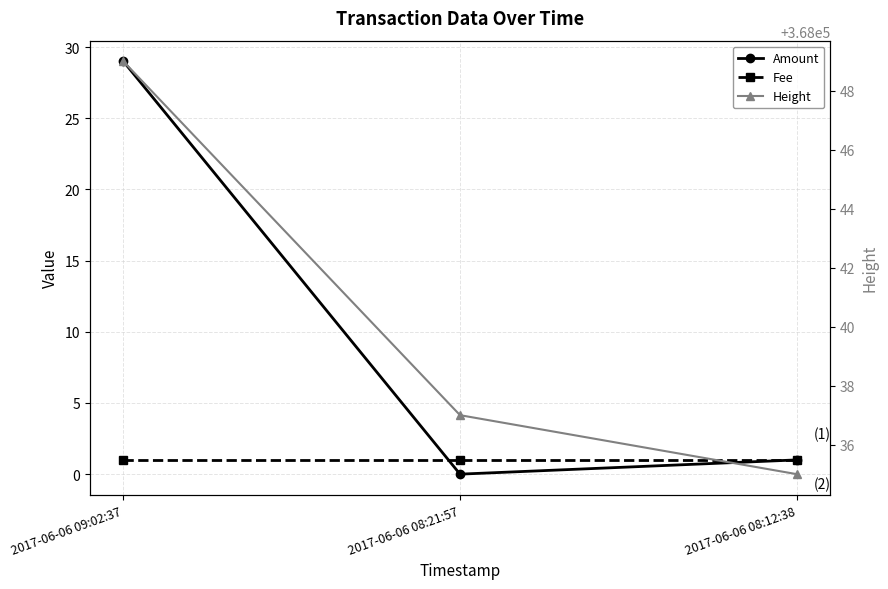

What is the total value across all series at 2017-06-06 09:02:37?

368079